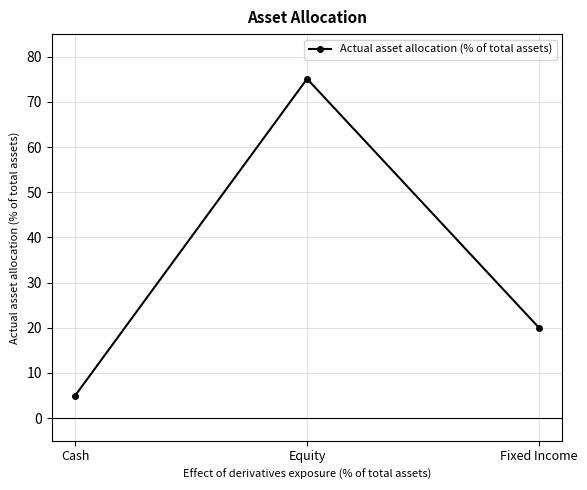

What is the label of the 1st point from the left?

Cash